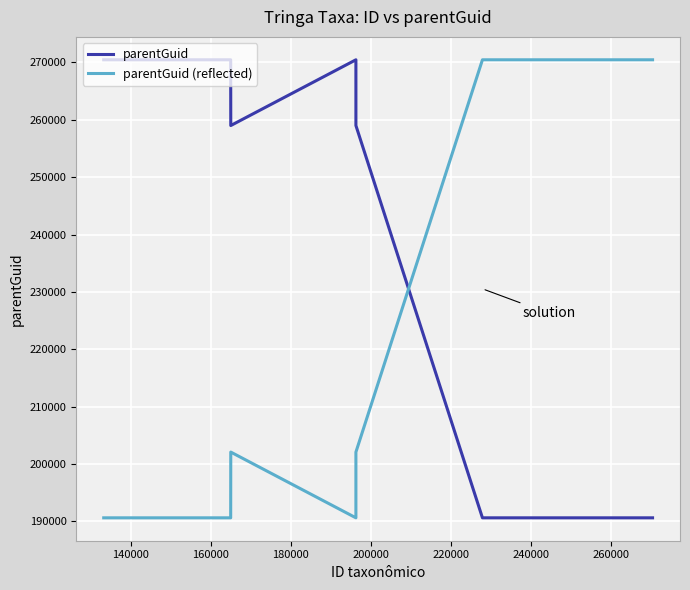

What is the maximum value shown in the chart?

270453